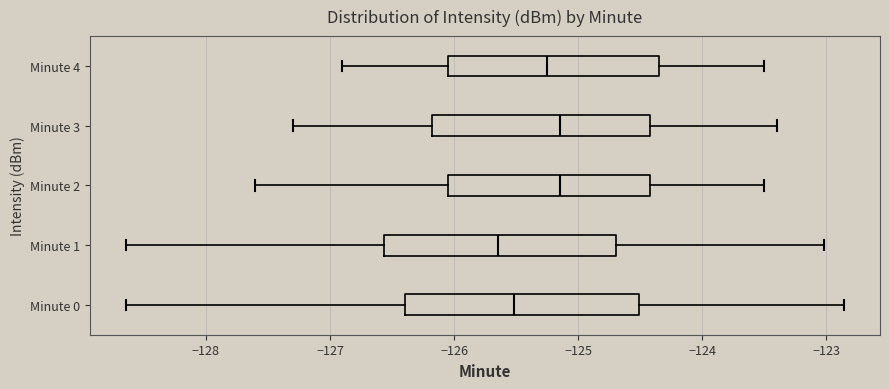

Which box's median line is the furthest to the left?

Minute 1